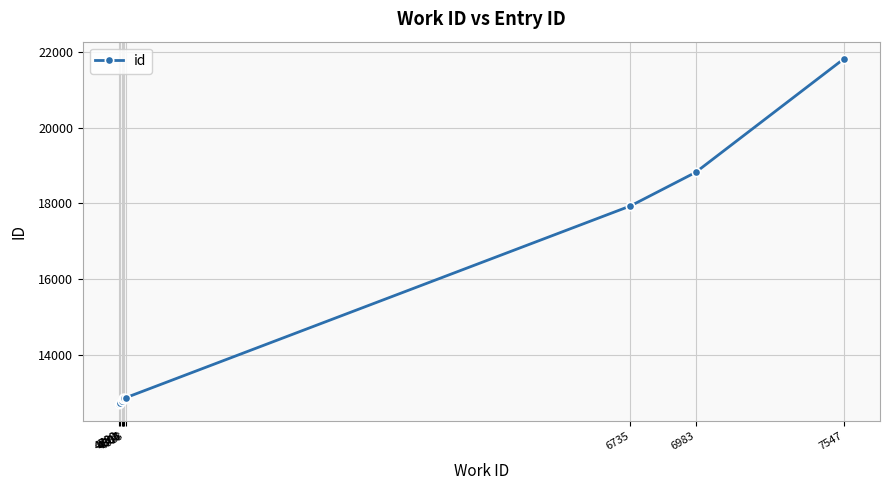

Count the number of data series in this chart.

1